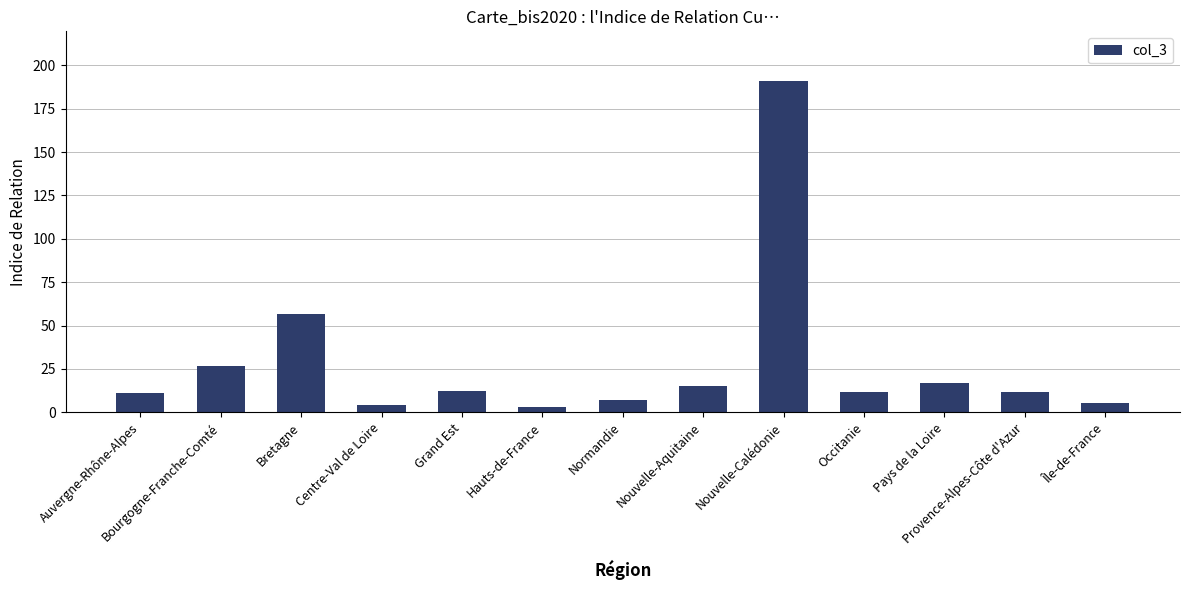

Which has a higher value, Île-de-France or Pays de la Loire?

Pays de la Loire